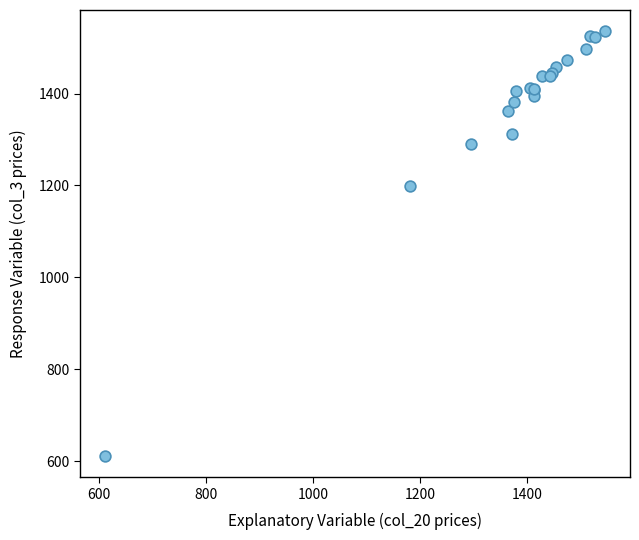

What Y value in the scatter plot is closest to 1073?

1197.7